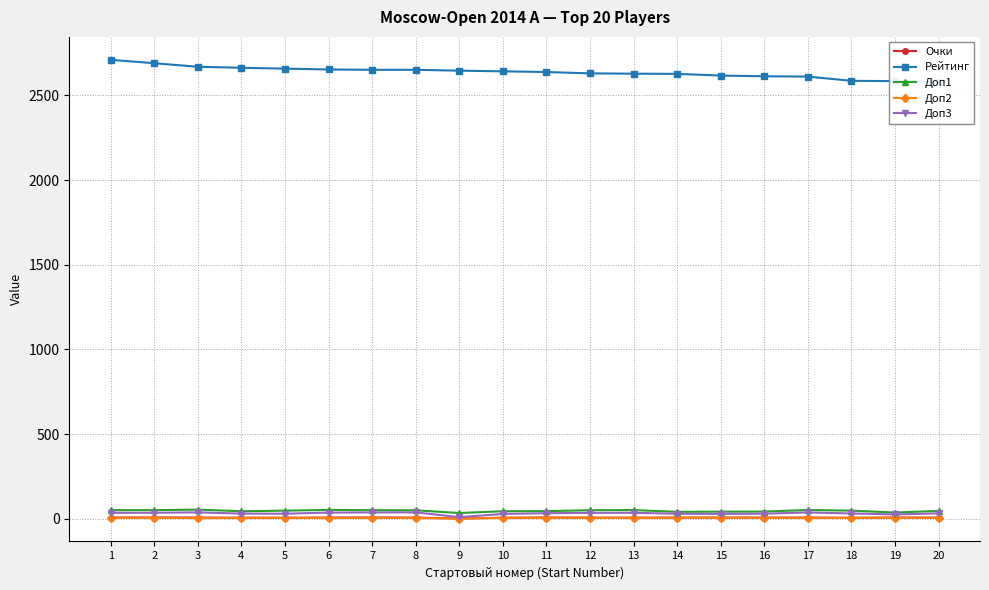

Reading right to left, extract all data points from this chart.

Очки: 6.5	6.5	5.5	6.5	6.5	6.5	6.5	6.0	6.0	7.0	5.5	1.0	6.5	7.0	6.5	5.5	6.0	6.5	7.0	7.0
Рейтинг: 2581.0	2584.0	2586.0	2611.0	2613.0	2617.0	2627.0	2628.0	2630.0	2638.0	2642.0	2646.0	2651.0	2651.0	2653.0	2658.0	2663.0	2669.0	2690.0	2710.0
Доп1: 46.0	36.5	47.5	51.5	42.0	41.5	40.5	51.0	50.0	44.5	44.0	33.5	49.5	50.0	52.0	47.5	44.0	53.5	50.5	50.5
Доп2: 4.0	6.0	4.0	5.0	5.0	6.0	6.0	4.0	5.0	6.0	5.0	1.0	4.0	5.0	4.0	5.0	4.0	4.0	5.0	5.0
Доп3: 31.5	25.0	31.0	37.0	29.5	28.5	29.0	35.0	34.5	32.5	28.0	9.0	37.5	37.0	36.0	29.5	30.0	37.5	35.0	35.0